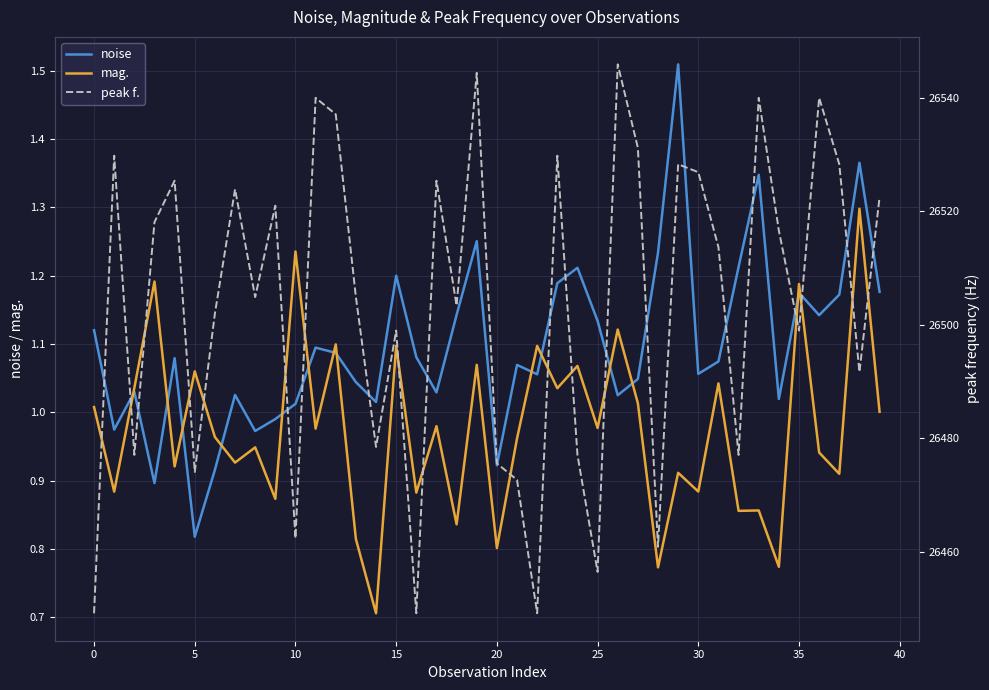

Read the mag. value at 11.

1.0